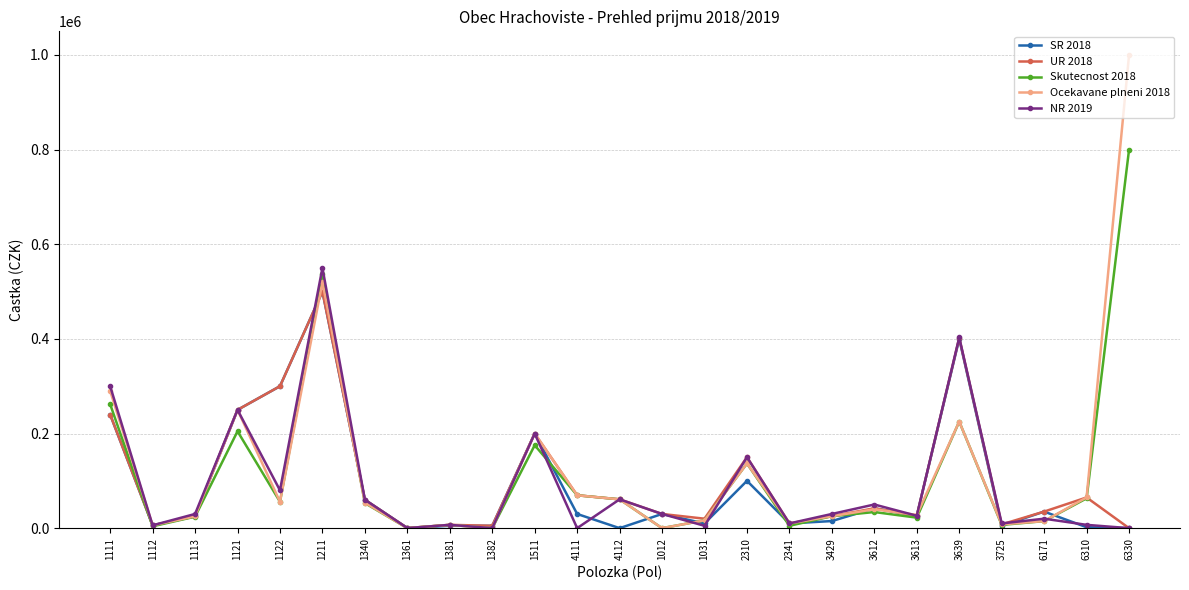

What is the value of the Skutecnost 2018 point at the 22nd from the left?

6890.0